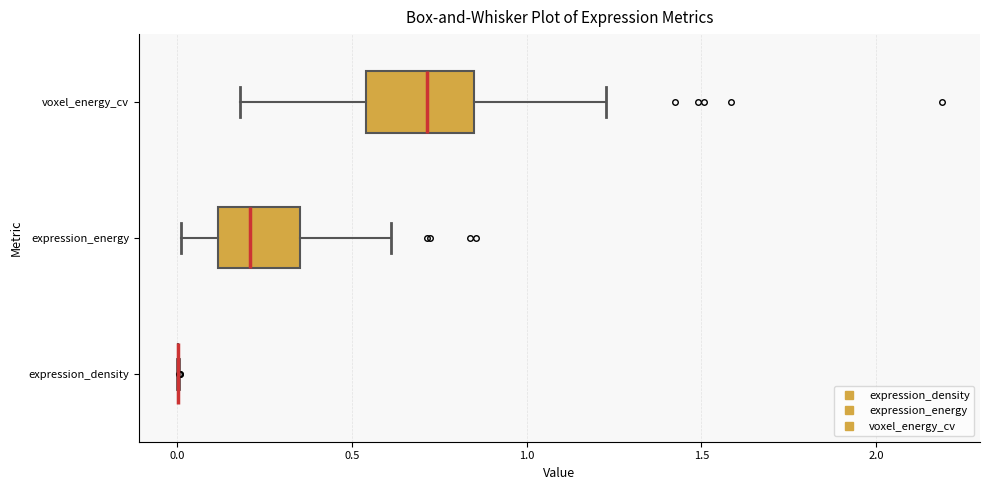

Reading bottom to top, transcribe this box plot: for each box, give where its median line is, the range the box spans, and where its two whiskers end, as read against the x-axis. The values are not printed on the chart, so give them approximately, as read against the axis.

expression_density: box collapsed to a line at 0.00, whiskers 0.00 to 0.00
expression_energy: median 0.20, box 0.10 to 0.35, whiskers 0.00 to 0.60
voxel_energy_cv: median 0.70, box 0.55 to 0.85, whiskers 0.20 to 1.25